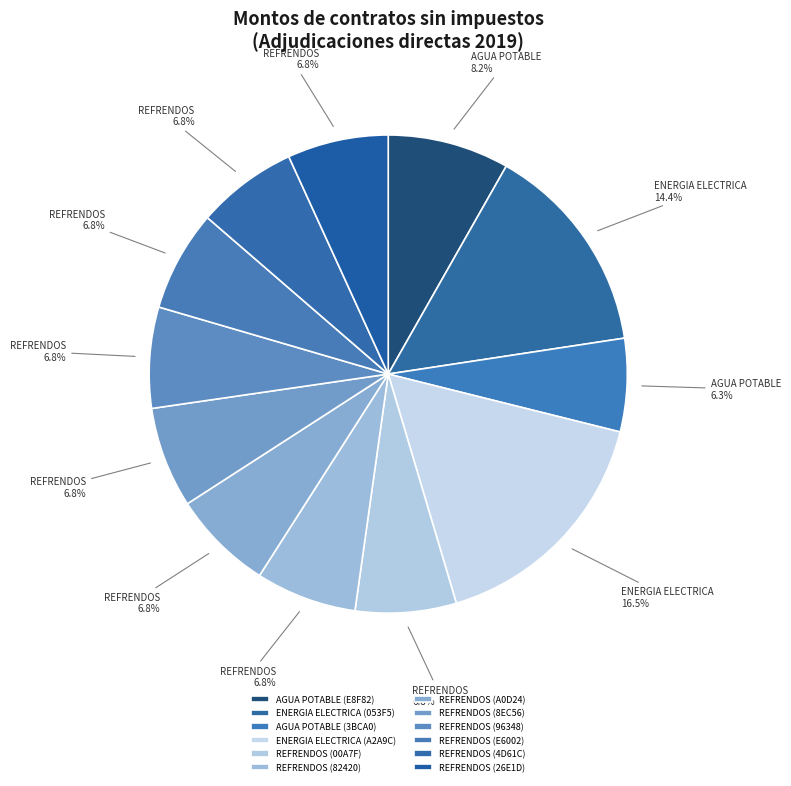

Is REFRENDOS (00A7F) the majority of the pie?

No